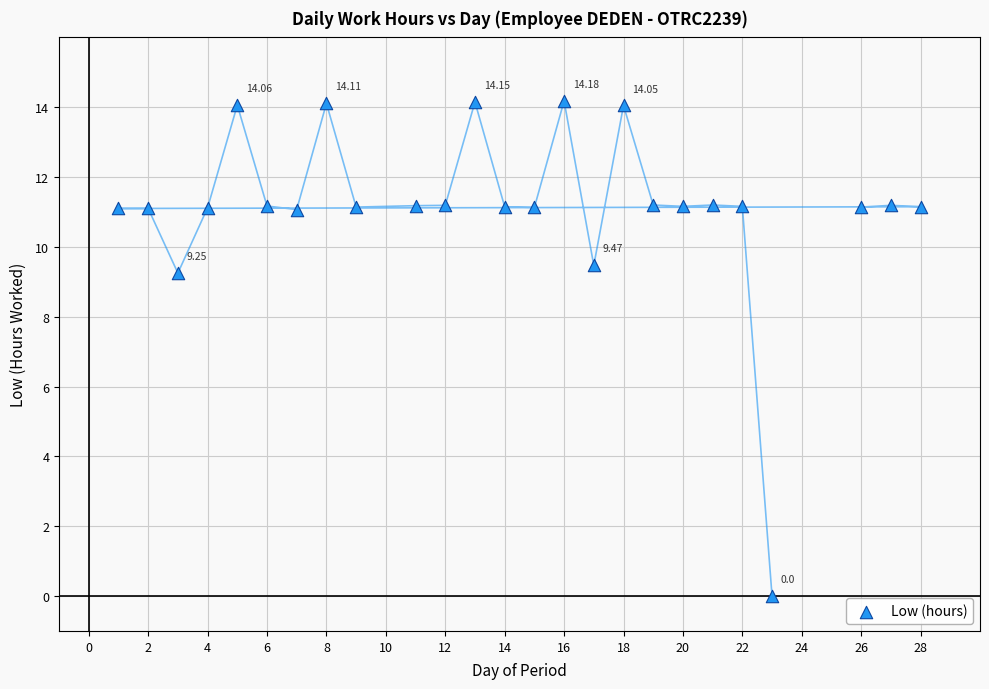

What is the range of X values (max minus min)?

27.0